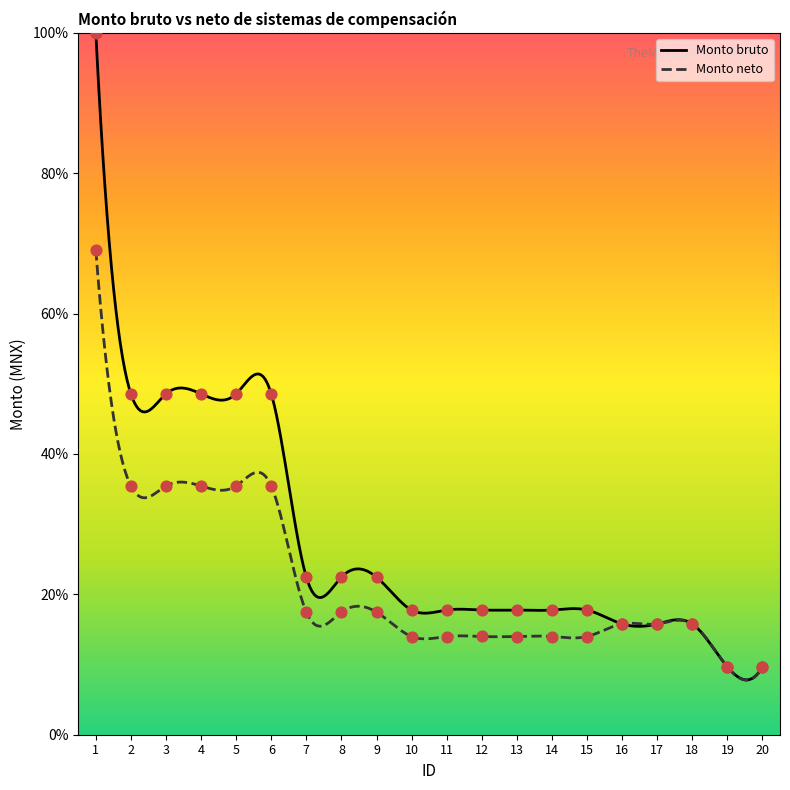

Which series contains the lowest Y value?

Monto bruto